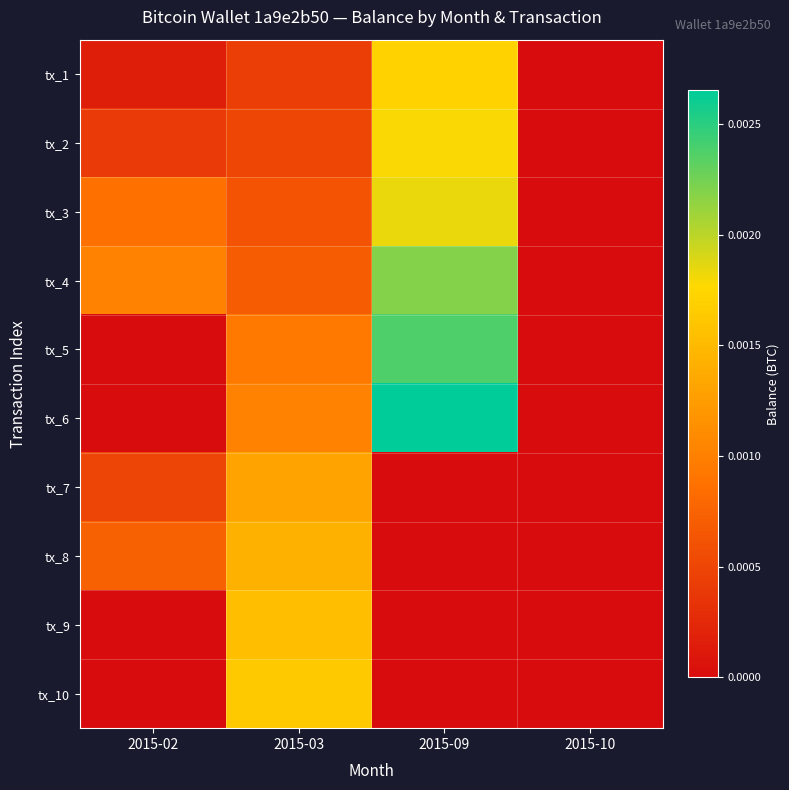

Between 2015-03 and 2015-09, which is larger?

2015-09